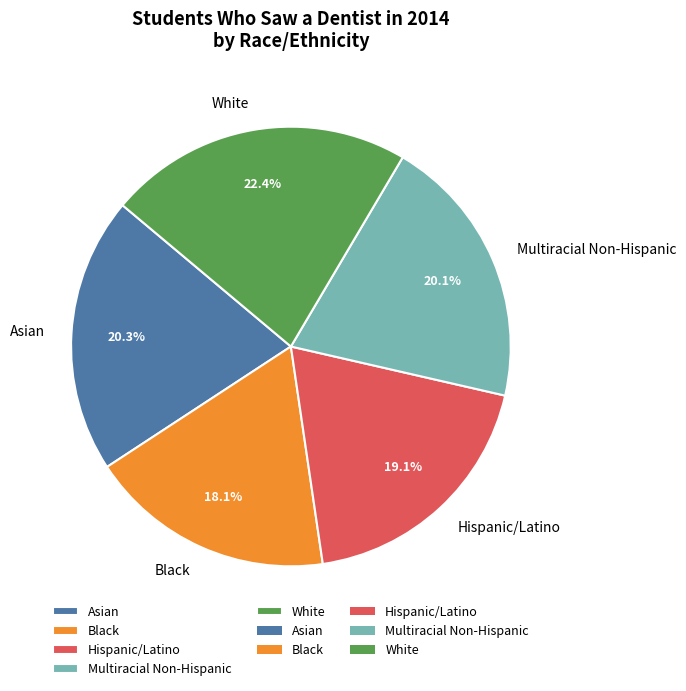

What percentage is the Asian slice, to the nearest percent?

20%